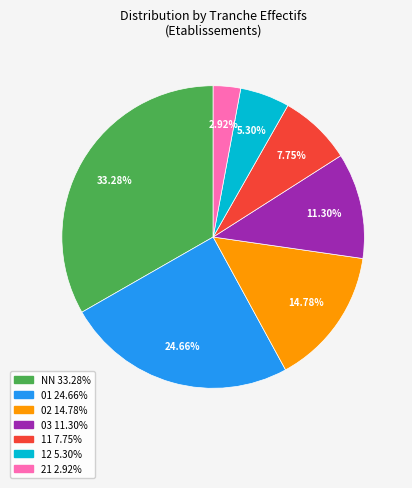

To the nearest percent, what portion does 12 represent?

5%